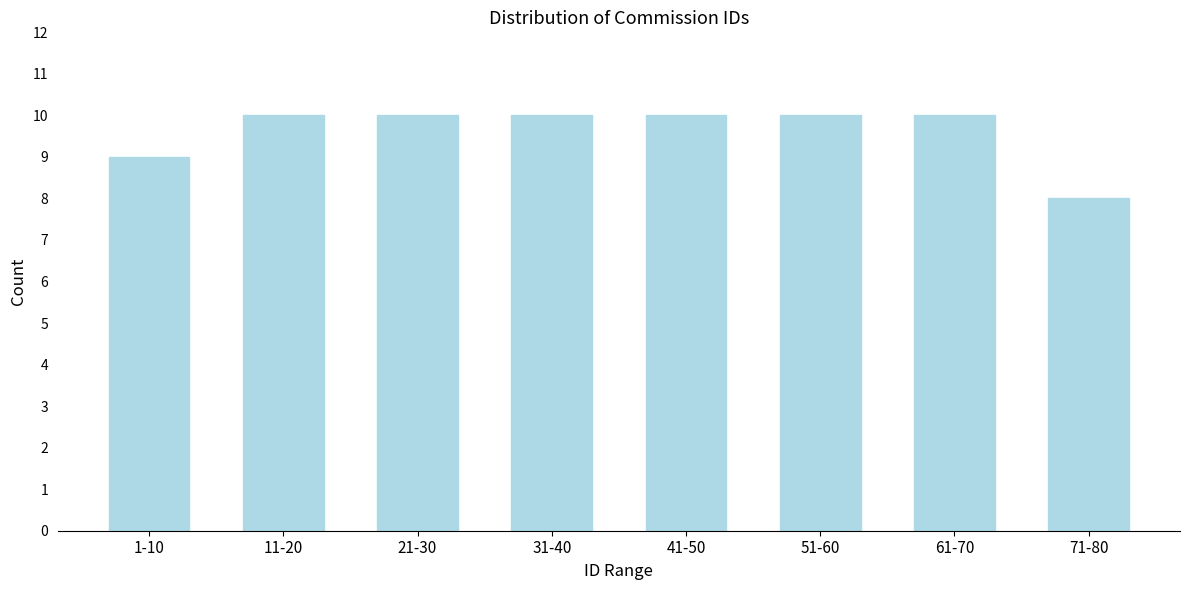

Reading left to right, what are all the values shown in this chart?

1-10=9	11-20=10	21-30=10	31-40=10	41-50=10	51-60=10	61-70=10	71-80=8